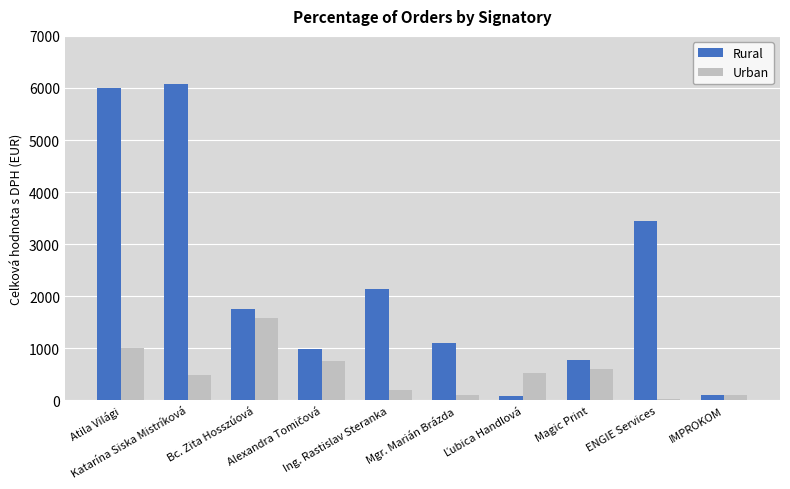

Rank the series by their average value, from lowest to highest.

Urban, Rural